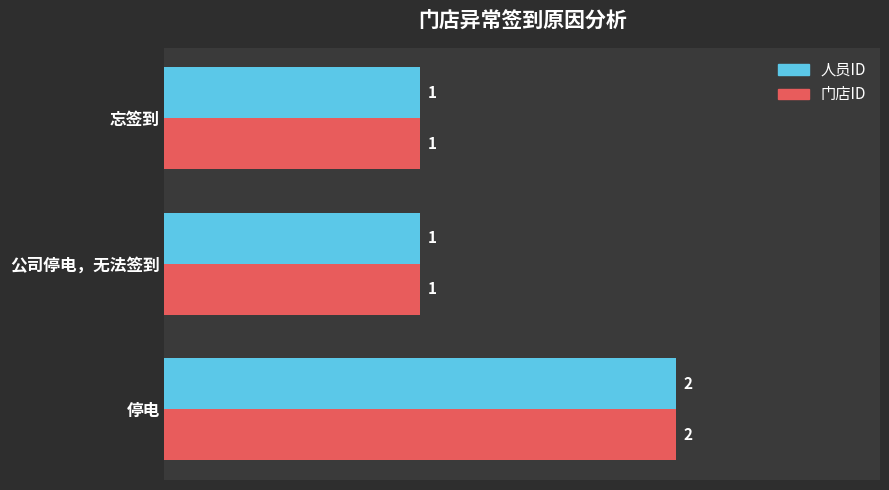

What is the difference between the maximum and minimum values in the 人员ID series?

1